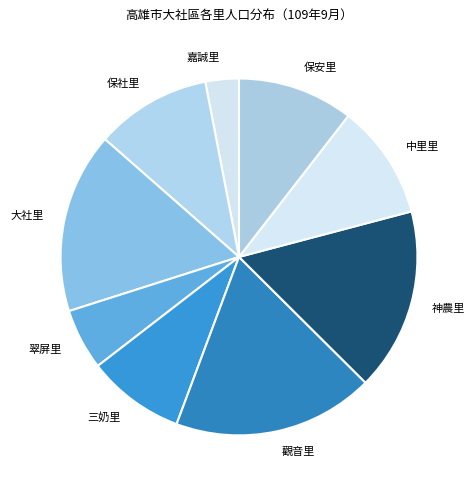

Does any single category account for the majority?

No